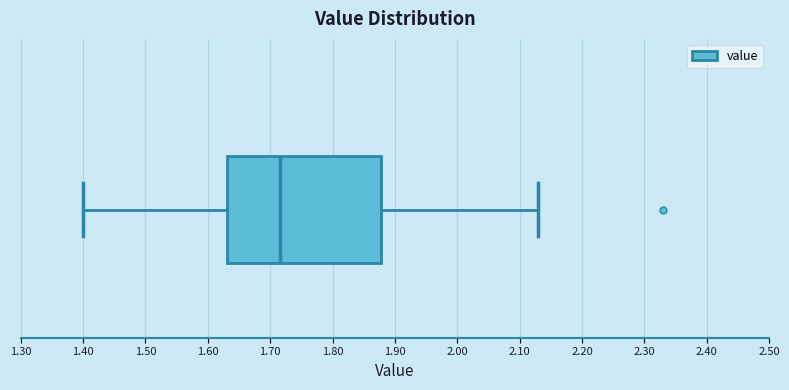

Transcribe this box plot: give where the median line is, the range the box spans, and where the two whiskers end, as read against the x-axis. The values are not printed on the chart, so give them approximately, as read against the axis.

median 1.72, box 1.63 to 1.88, whiskers 1.40 to 2.13